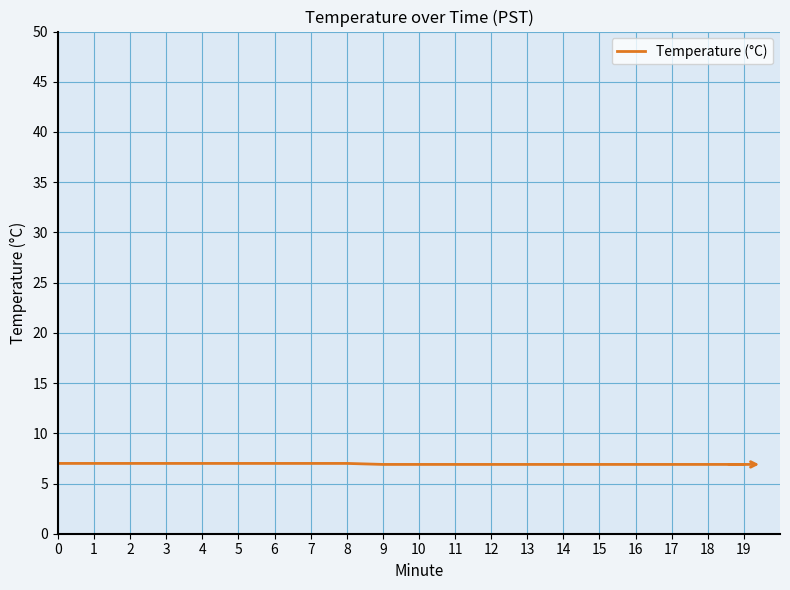

Is it true that the value at 6 is 2.0?

False